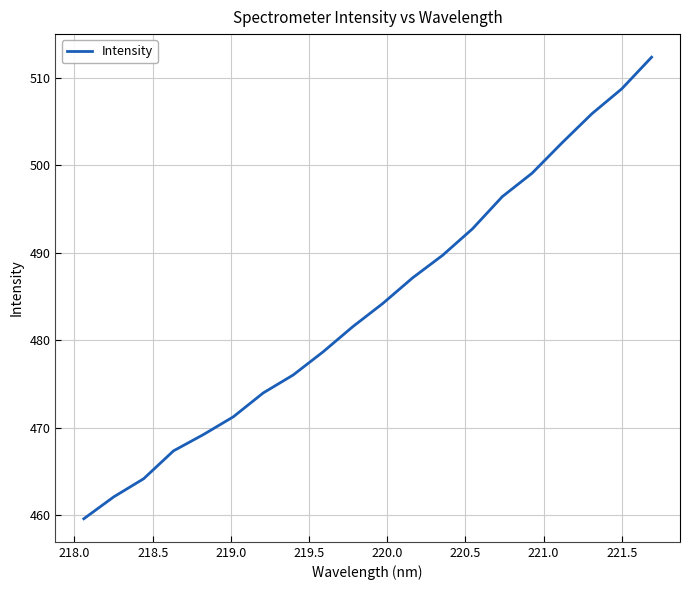

What is the smallest value displayed?

459.6